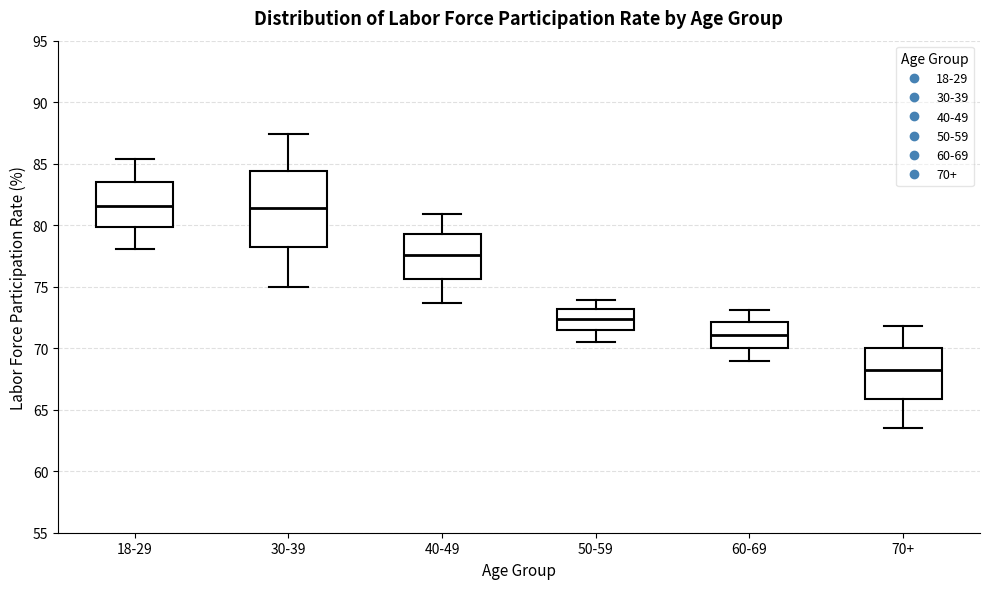

Which box has the lowest median line?

70+